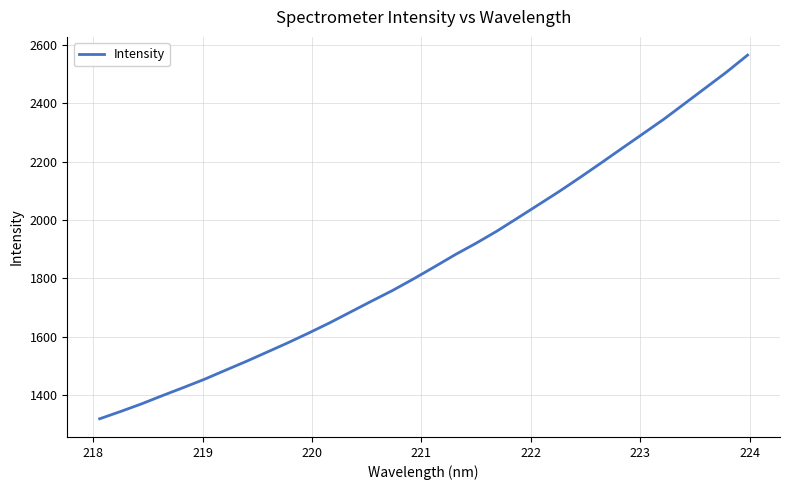

What is the minimum value shown in the chart?

1319.9